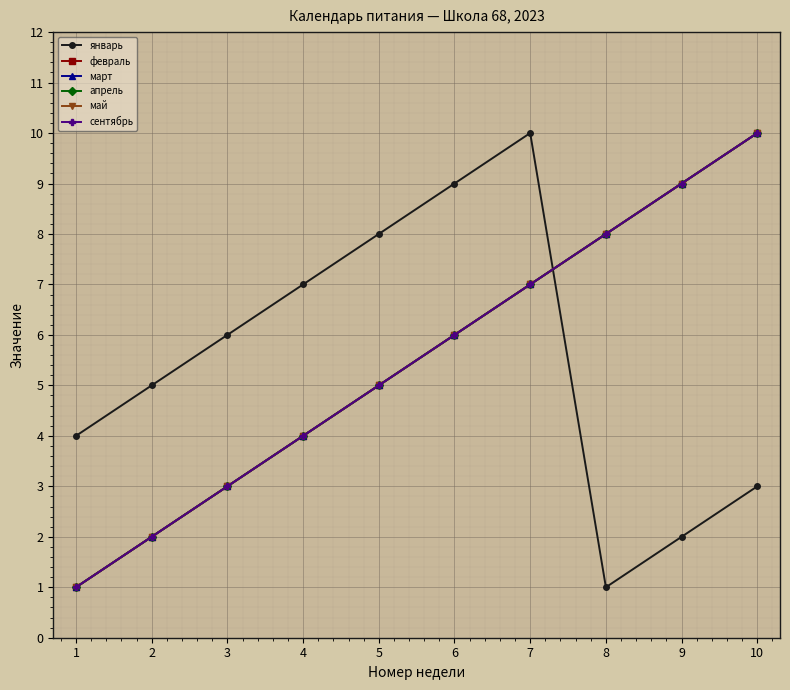

The январь series shows 8 at 5. True or false?

True